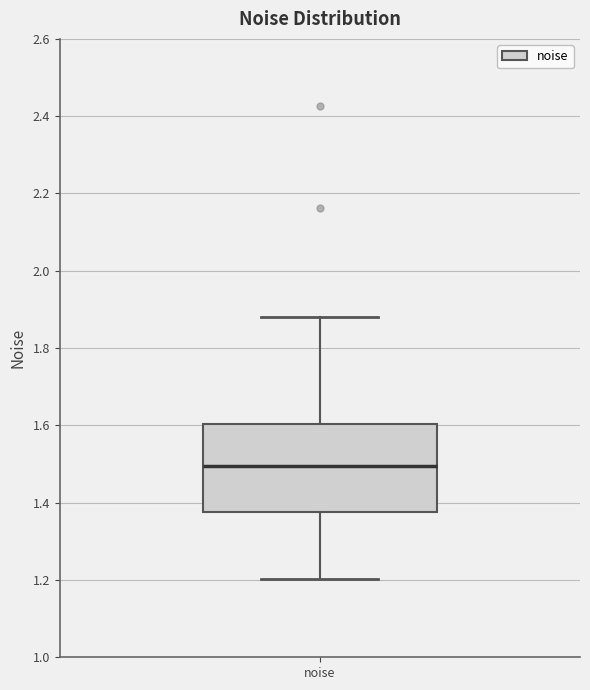

Read this box plot against the y-axis: the position of the median line, the range covered by the box, and the ends of both whiskers. The values are not printed on the chart, so give them approximately, as read against the axis.

median 1.50, box 1.38 to 1.60, whiskers 1.20 to 1.88